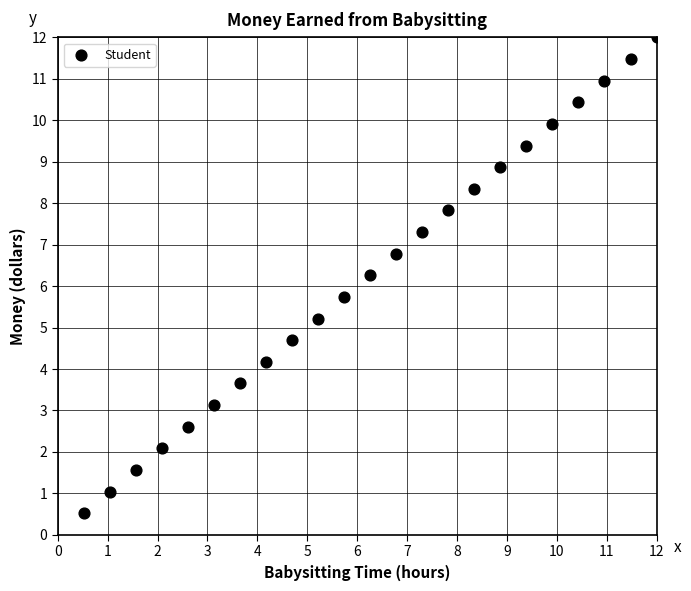

What is the range of X values (max minus min)?

11.5